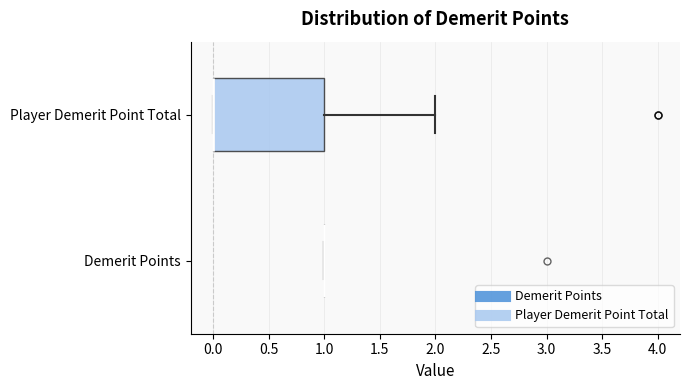

Reading bottom to top, read every box against the x-axis: the position of its median line, the range the box covers, and the ends of its whiskers. The values are not printed on the chart, so give them approximately, as read against the axis.

Demerit Points: box collapsed to a line at 1, whiskers 1 to 1
Player Demerit Point Total: median 0 (drawn on the box's left edge), box 0 to 1, whiskers 0 to 2